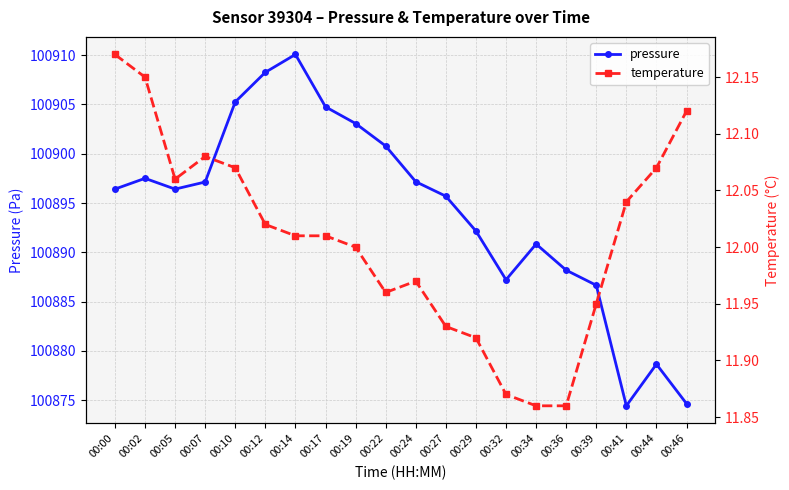

Reading left to right, what are all the values shown in this chart?

pressure: 00:00=100896.4	00:02=100897.5	00:05=100896.4	00:07=100897.1	00:10=100905.2	00:12=100908.2	00:14=100910.1	00:17=100904.8	00:19=100903.1	00:22=100900.8	00:24=100897.2	00:27=100895.7	00:29=100892.2	00:32=100887.2	00:34=100890.8	00:36=100888.2	00:39=100886.7	00:41=100874.4	00:44=100878.7	00:46=100874.7
temperature: 00:00=12.2	00:02=12.2	00:05=12.1	00:07=12.1	00:10=12.1	00:12=12.0	00:14=12.0	00:17=12.0	00:19=12.0	00:22=12.0	00:24=12.0	00:27=11.9	00:29=11.9	00:32=11.9	00:34=11.9	00:36=11.9	00:39=11.9	00:41=12.0	00:44=12.1	00:46=12.1